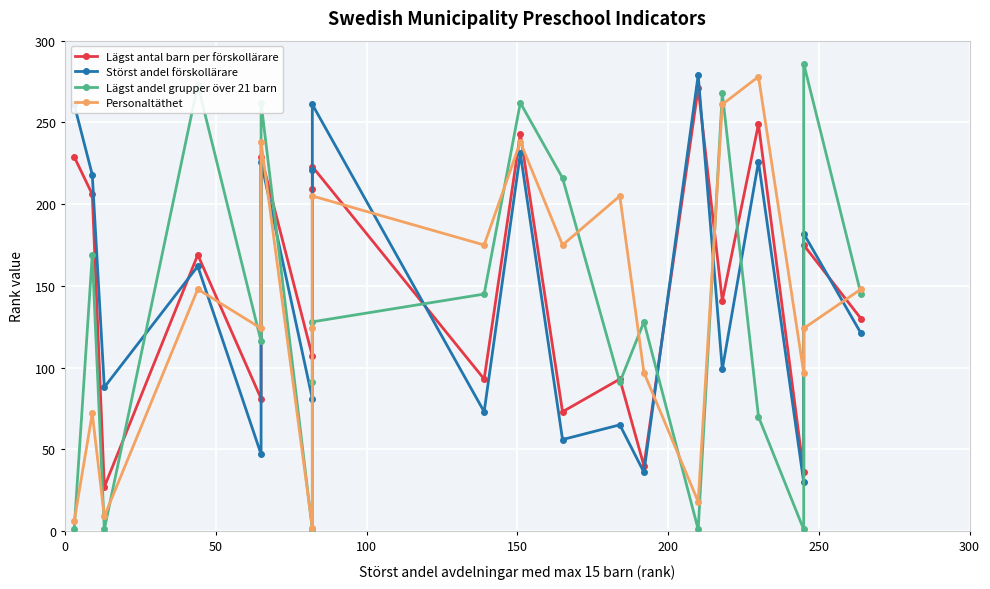

What is the label of the 6th point from the left?

250